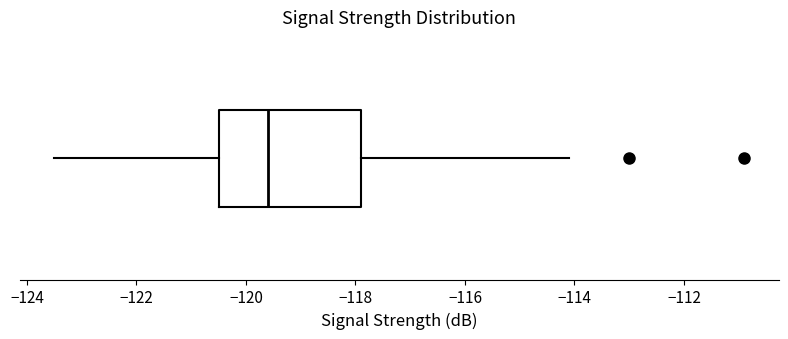

Where is the left edge of the box on the x-axis? The values are not printed on the chart, so give them approximately, as read against the axis.

-120.4